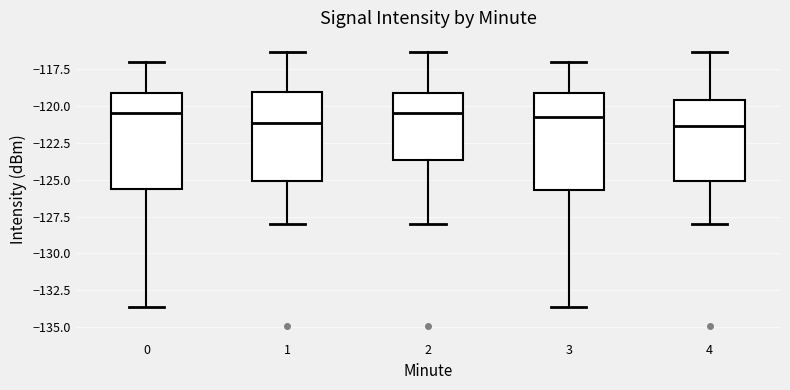

Reading left to right, read every box against the y-axis: the position of its median line, the range the box covers, and the ends of its whiskers. The values are not printed on the chart, so give them approximately, as read against the axis.

0: median -120.5, box -125.5 to -119.0, whiskers -133.5 to -117.0
1: median -121.0, box -125.0 to -119.0, whiskers -128.0 to -116.5
2: median -120.5, box -123.5 to -119.0, whiskers -128.0 to -116.5
3: median -120.5, box -125.5 to -119.0, whiskers -133.5 to -117.0
4: median -121.5, box -125.0 to -119.5, whiskers -128.0 to -116.5